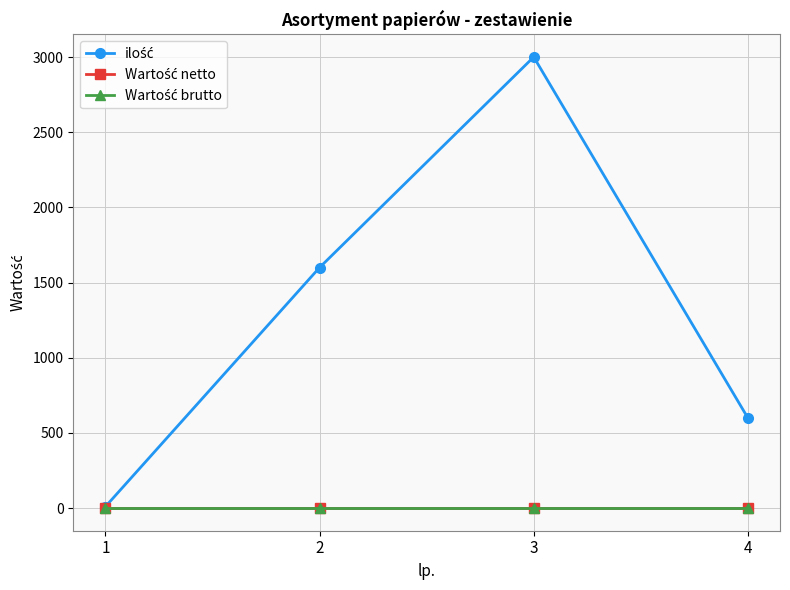

How many lines are shown in the chart?

3